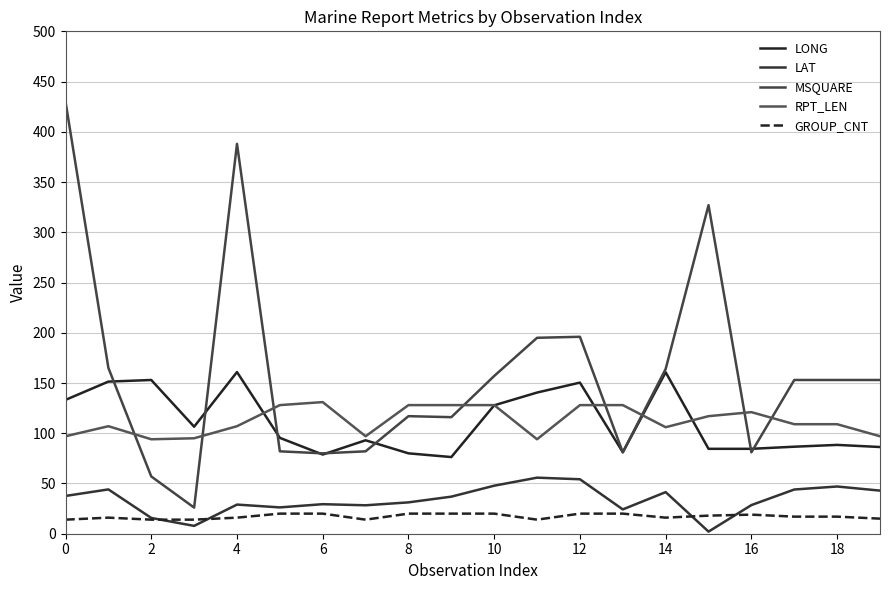

Does the chart display data point markers on the line(s)?

No